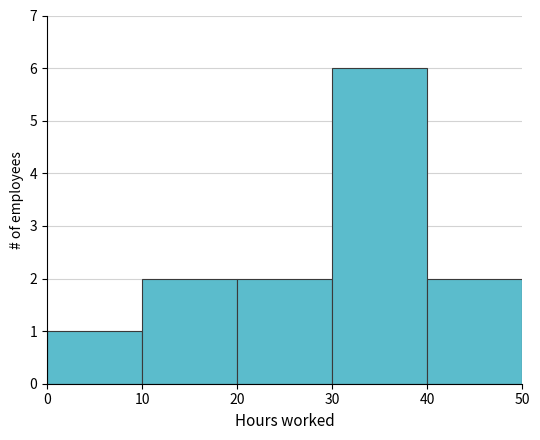

Reading left to right, list every bar in this chart as the range it spans on the x-axis followed by its height. The values are not printed on the chart, so give them approximately, as read against the axis.

0 to 10: 1
10 to 20: 2
20 to 30: 2
30 to 40: 6
40 to 50: 2